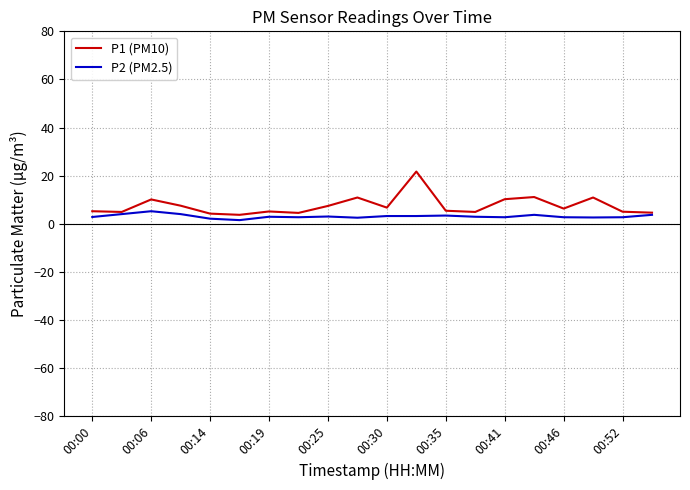

List the series in order of their peak value, lowest first.

P2 (PM2.5), P1 (PM10)